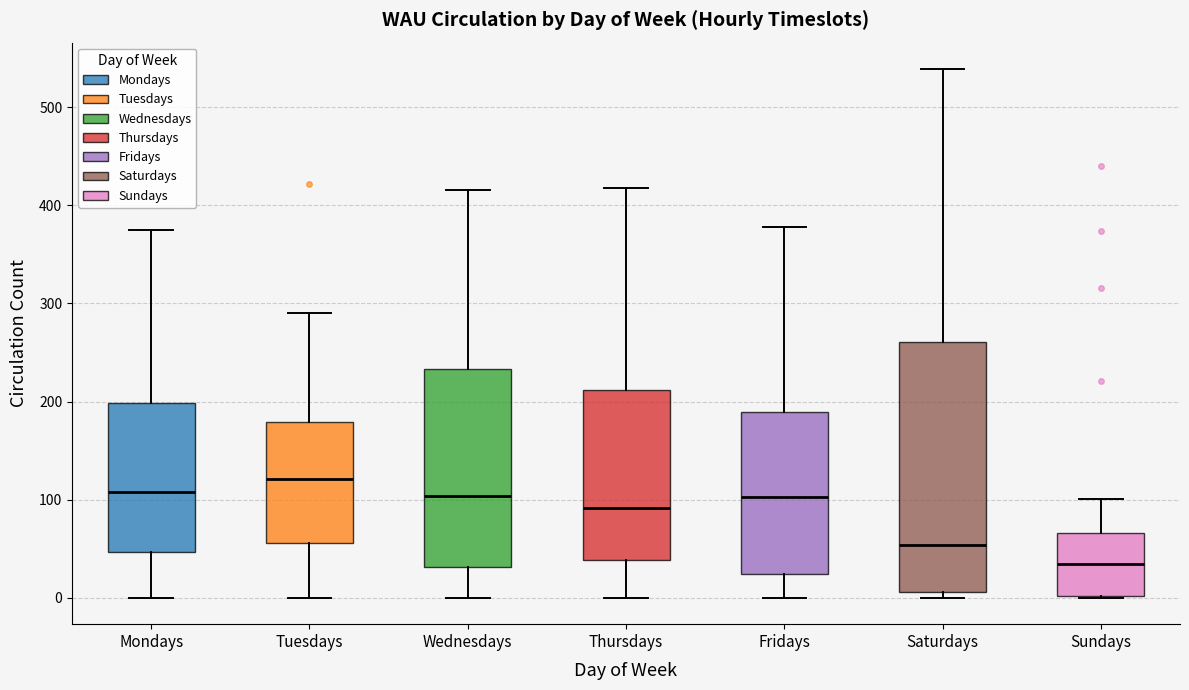

Reading left to right, read every box against the y-axis: the position of its median line, the range the box covers, and the ends of its whiskers. The values are not printed on the chart, so give them approximately, as read against the axis.

Mondays: median 110, box 50 to 200, whiskers 0 to 380
Tuesdays: median 120, box 60 to 180, whiskers 0 to 290
Wednesdays: median 100, box 30 to 230, whiskers 0 to 420
Thursdays: median 90, box 40 to 210, whiskers 0 to 420
Fridays: median 100, box 20 to 190, whiskers 0 to 380
Saturdays: median 50, box 10 to 260, whiskers 0 to 540
Sundays: median 30, box 0 to 70, whiskers 0 to 100